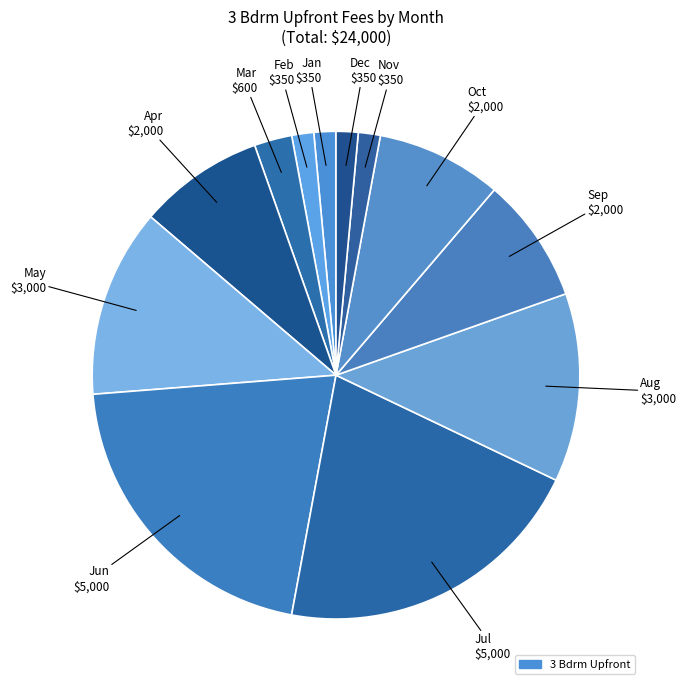

Count the number of slices in the pie.

12